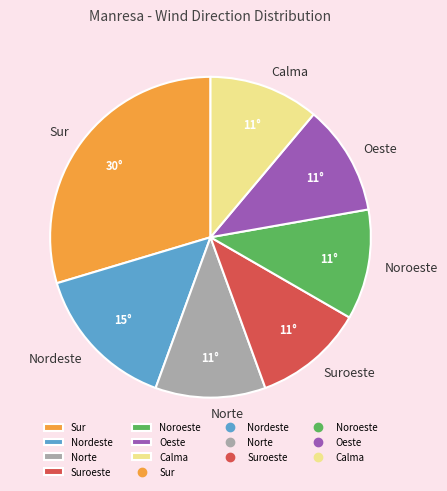

What is the ratio of the value at Calma to the value at Sur?

0.4